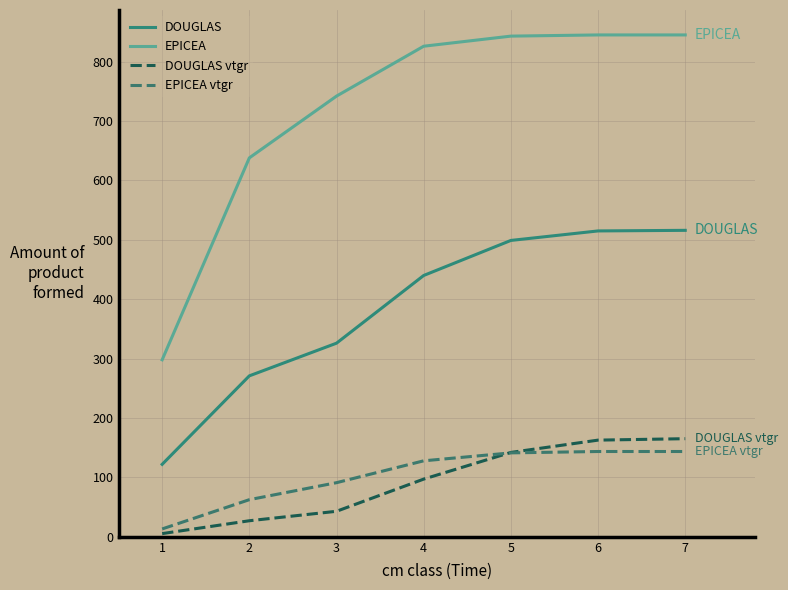

True or false: DOUGLAS and EPICEA vtgr cross at least once.

False